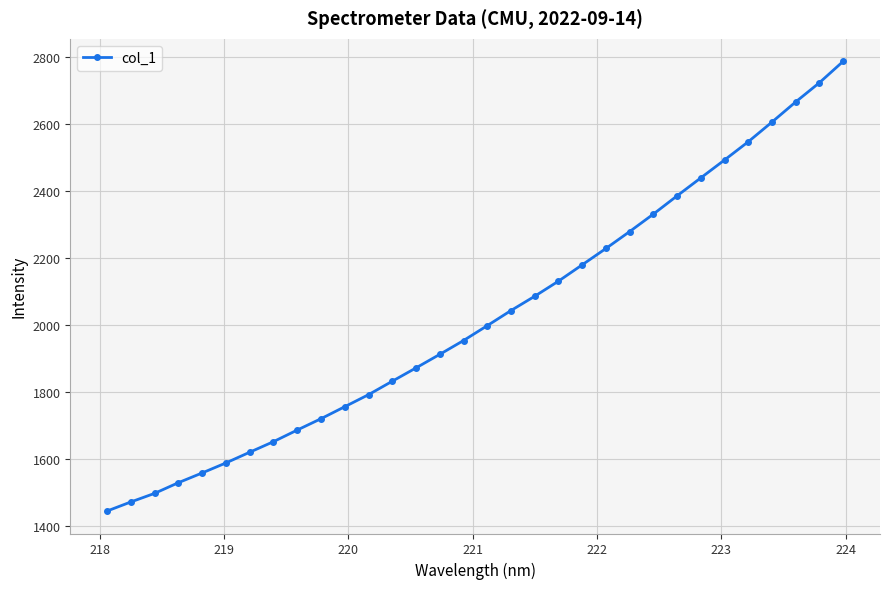

What is the value of the 29th point from the left?

2605.0